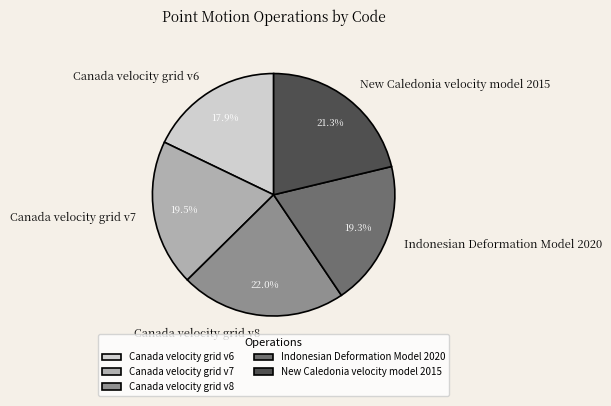

Is there a majority slice in this chart?

No